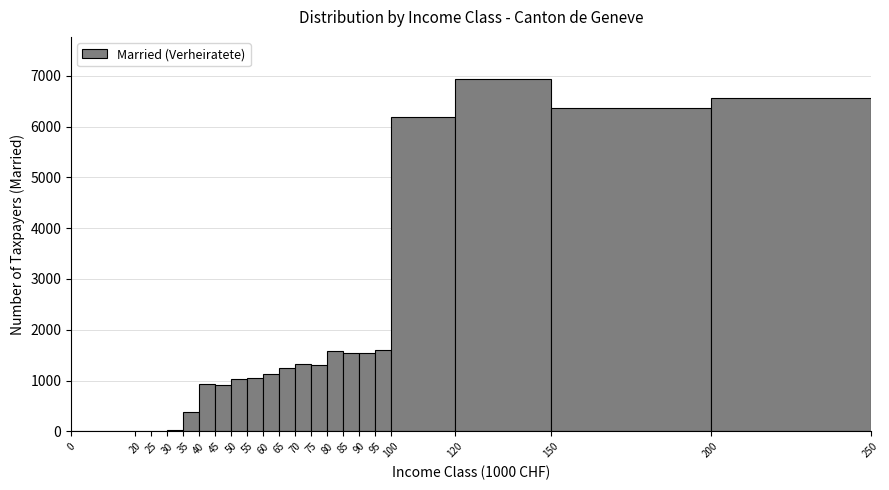

How tall is the bar that spans 60 to 65 on the x-axis? The values are not printed on the chart, so give them approximately, as read against the axis.

1100